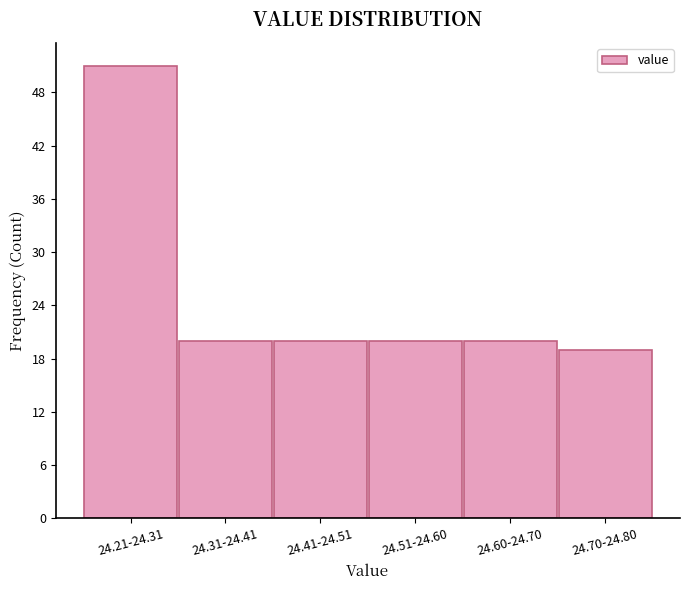

Reading left to right, transcribe all the data shown in this chart.

51	20	20	20	20	19